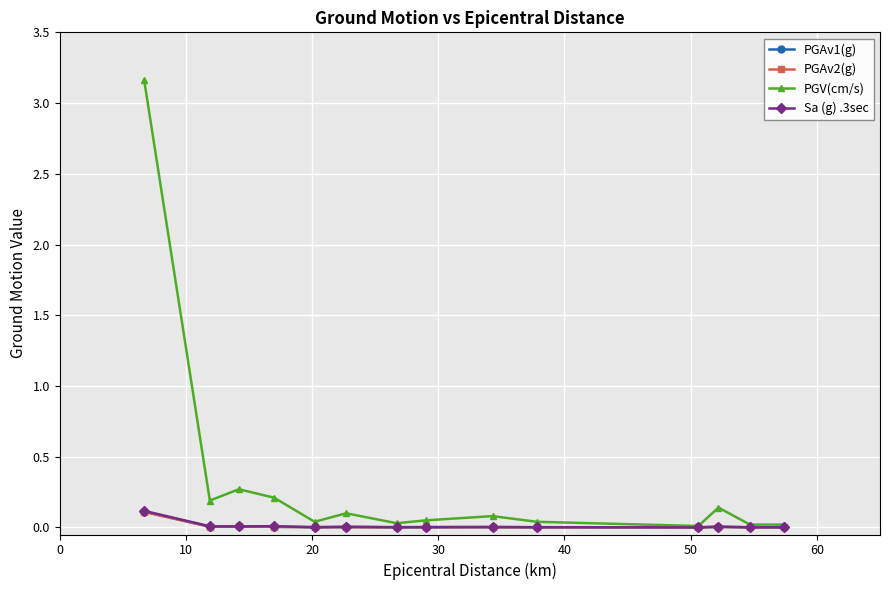

What are all the series names shown in the legend?

PGAv1(g), PGAv2(g), PGV(cm/s), Sa (g) .3sec